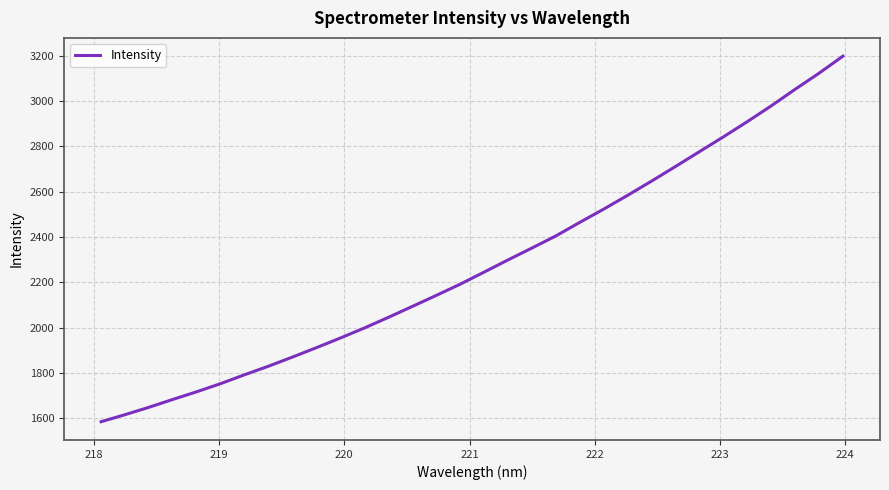

What is the minimum value shown in the chart?

1584.6